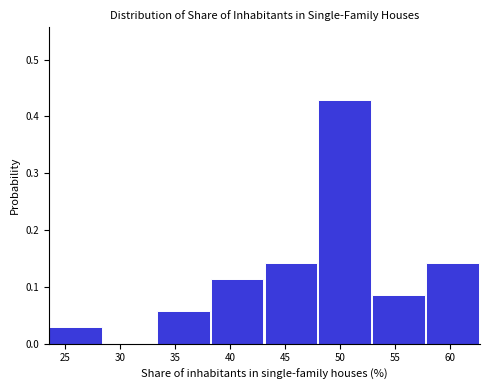

Which range on the x-axis has the tallest bar?

48.0 to 53.0